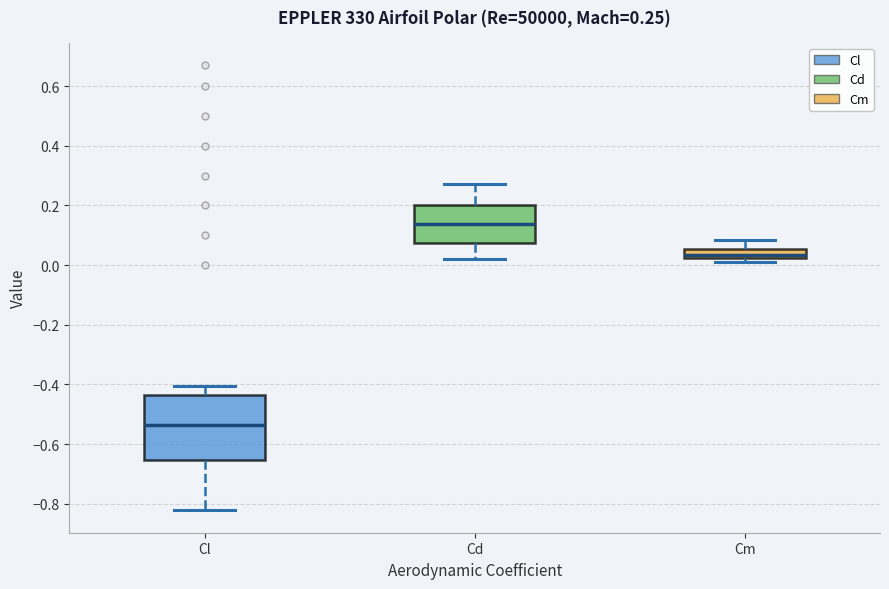

Comparing the boxes themselves (not the whiskers), which one is the tallest?

Cl